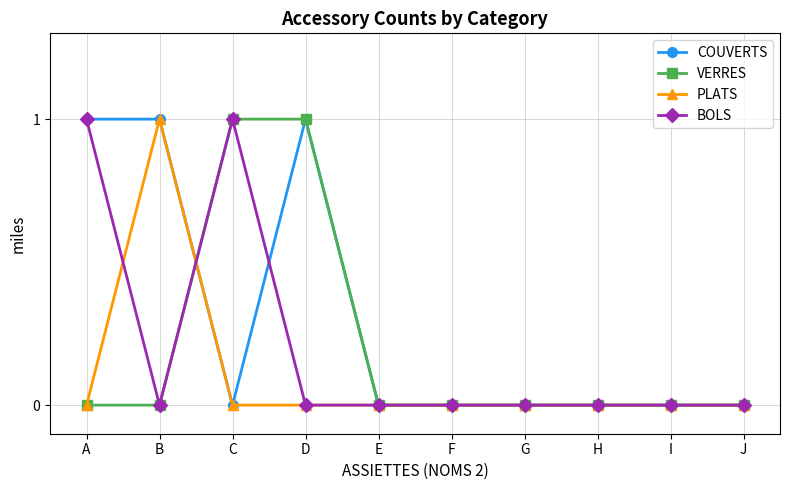

Is it true that VERRES equals -1 at I?

False